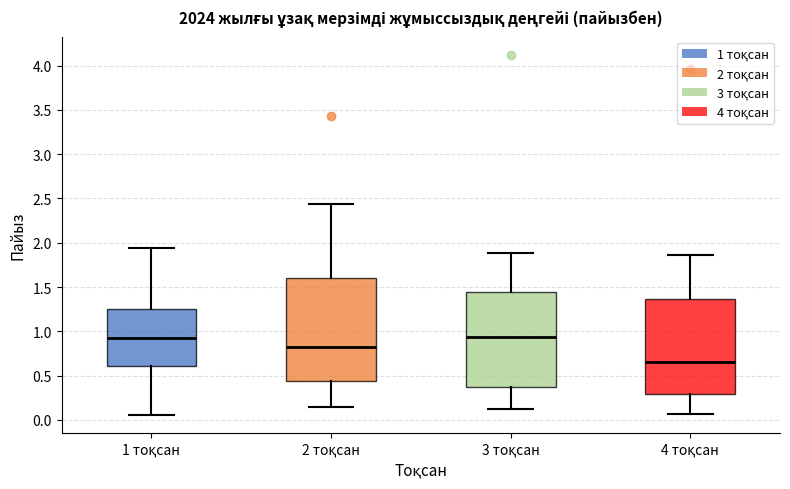

Comparing the boxes themselves (not the whiskers), which one is the tallest?

2 тоқсан